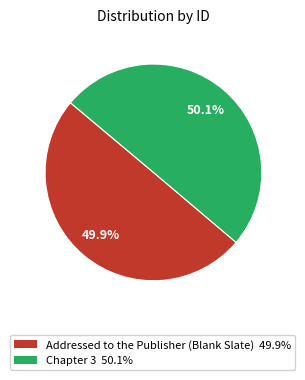

To the nearest percent, what portion does Addressed to the Publisher (Blank Slate) represent?

50%